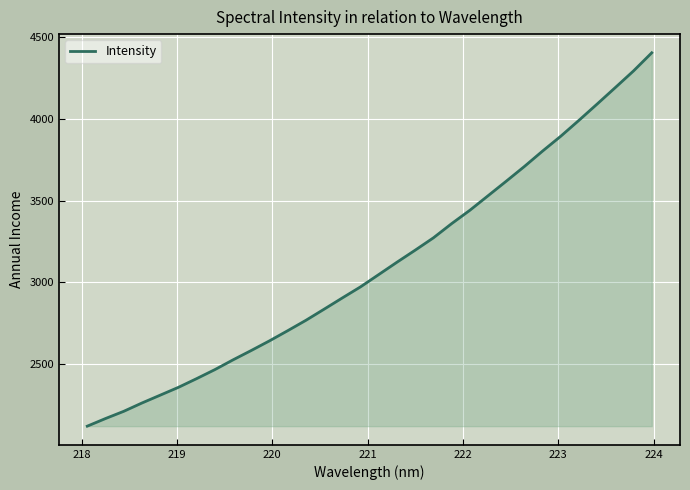

What is the difference between the maximum and minimum values?

2279.8